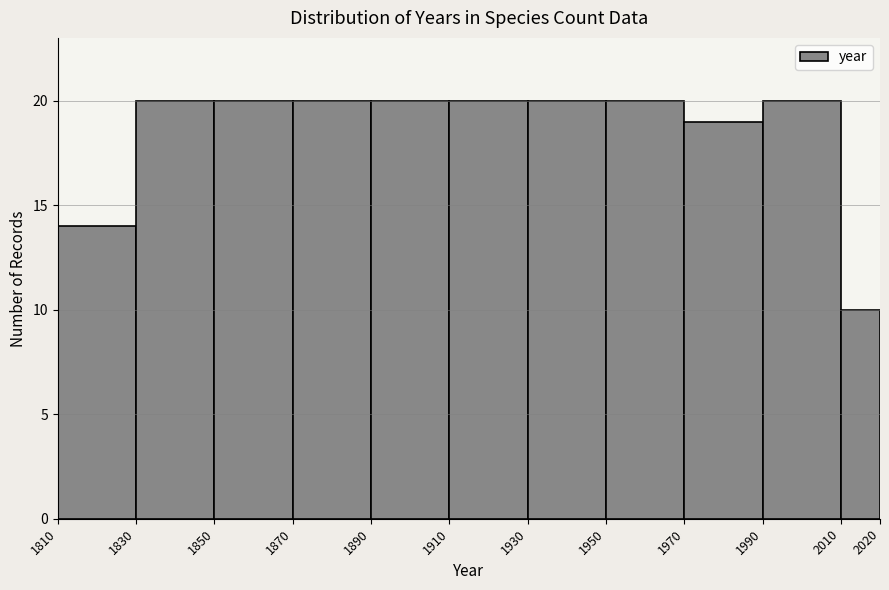

What is the height of the bar covering 1910 to 1930 on the x-axis? The values are not printed on the chart, so give them approximately, as read against the axis.

20